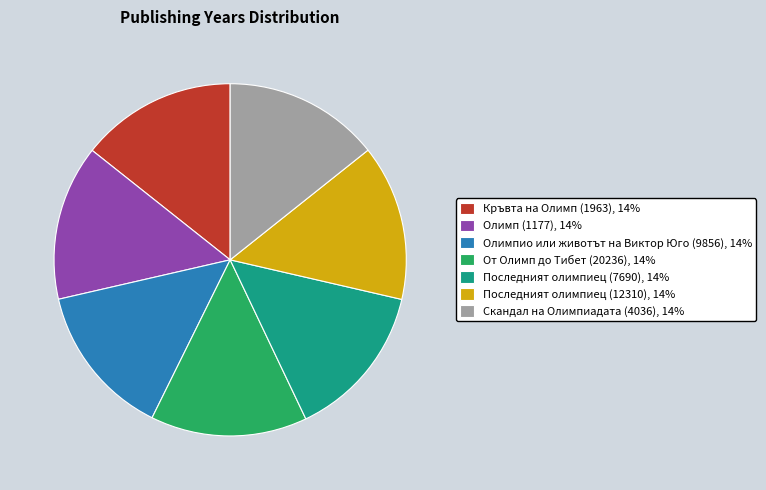

The Олимп (1177) slice represents 14% of the pie. True or false?

True